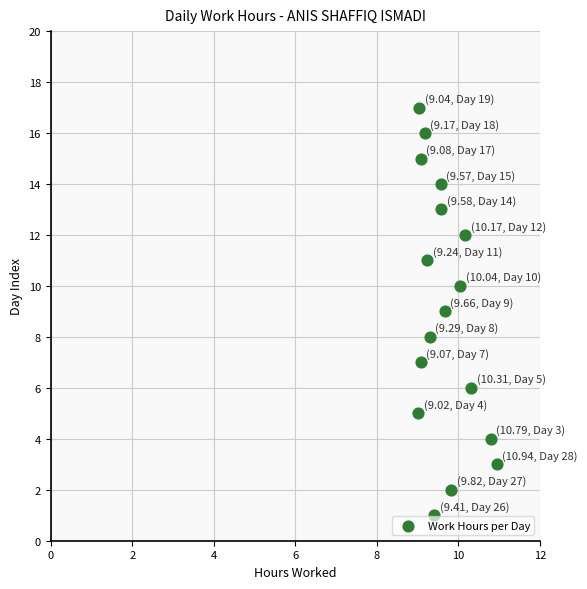

What is the range of Y values (max minus min)?

16